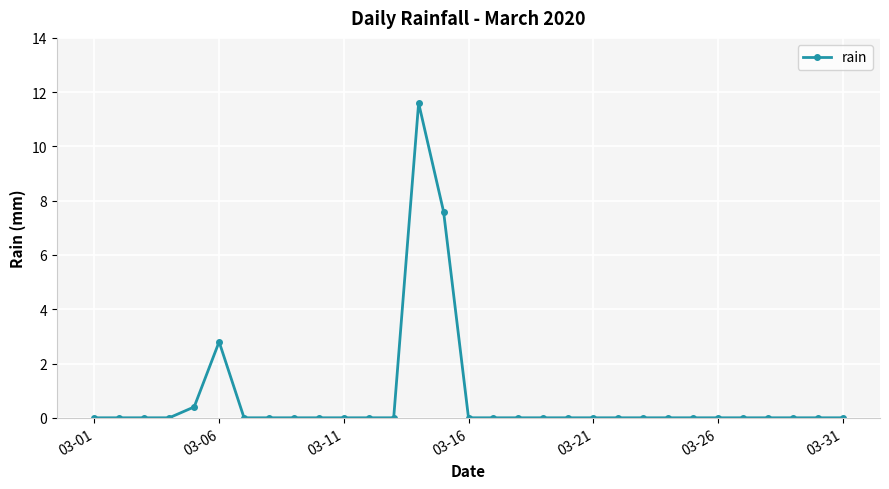

What is the greatest value displayed?

11.6